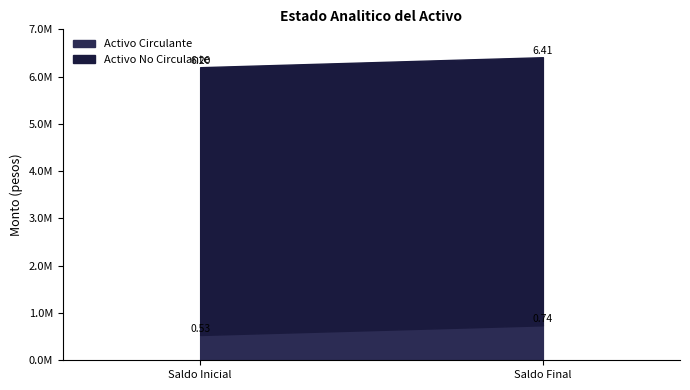

At which label is Activo No Circulante closest to 5667561?

Saldo Inicial